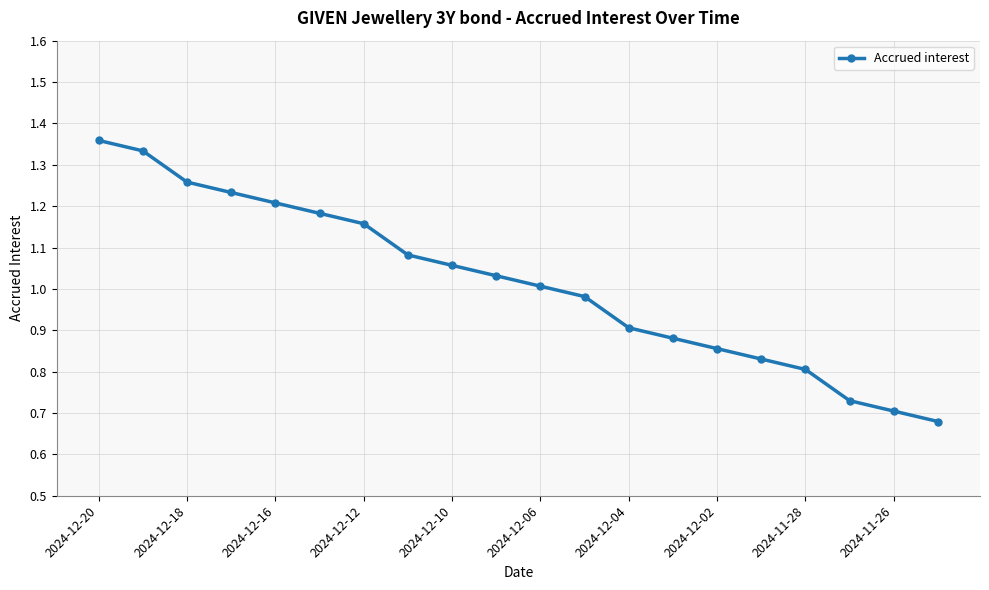

What is the sum of all values?

20.3